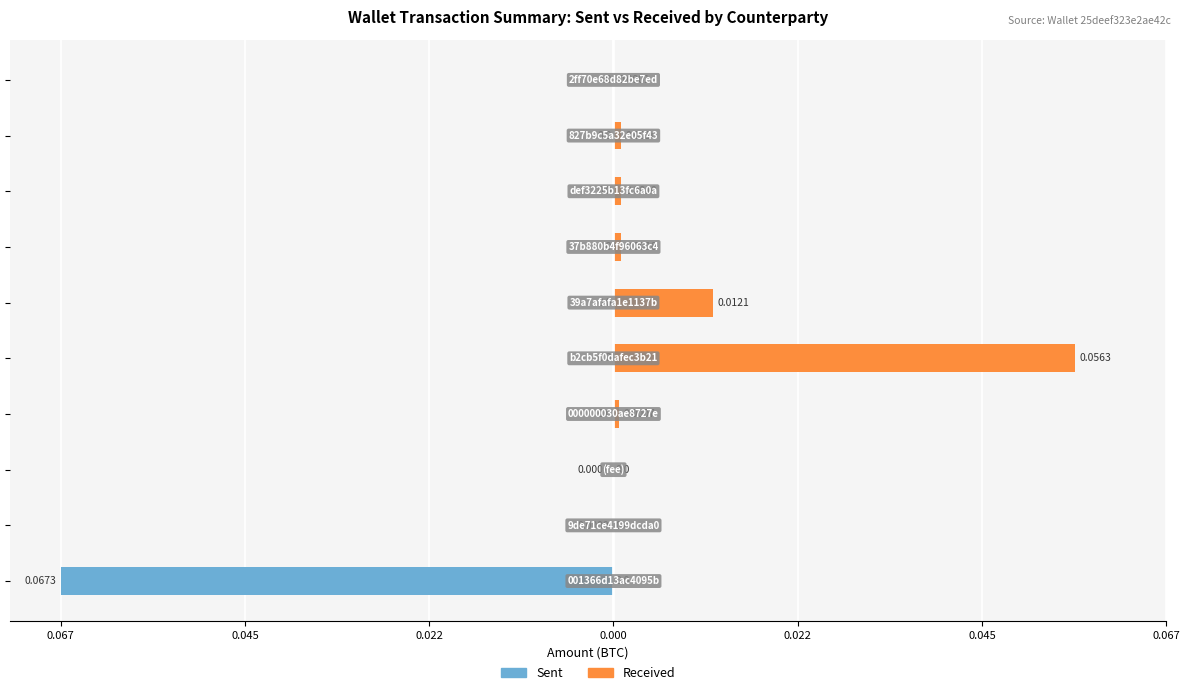

True or false: Received has a value of 0.0 at 0.022.

False